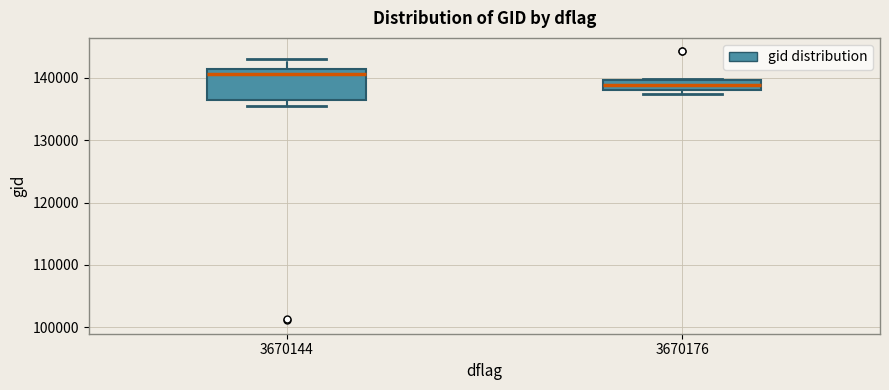

Reading left to right, transcribe this box plot: for each box, give where its median line is, the range the box spans, and where its two whiskers end, as read against the y-axis. The values are not printed on the chart, so give them approximately, as read against the axis.

3670144: median 141000, box 136000 to 142000, whiskers 136000 (just below the box's lower edge) to 143000
3670176: median 139000, box 138000 to 140000, whiskers 137000 to 140000